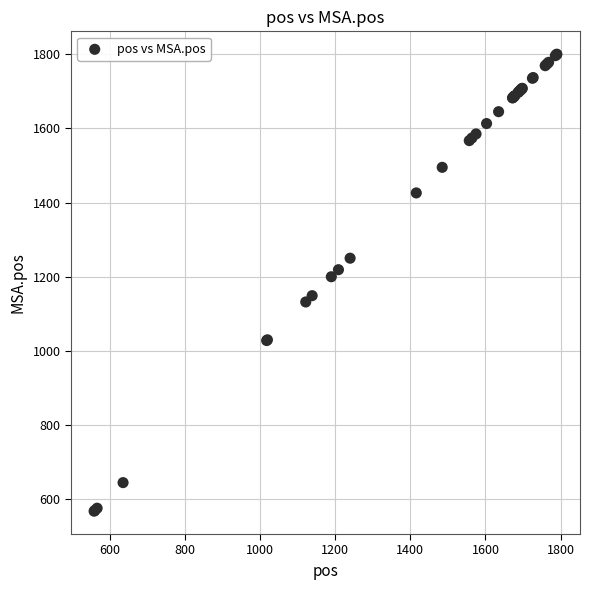

What Y value in the scatter plot is closest to 1184?

1200